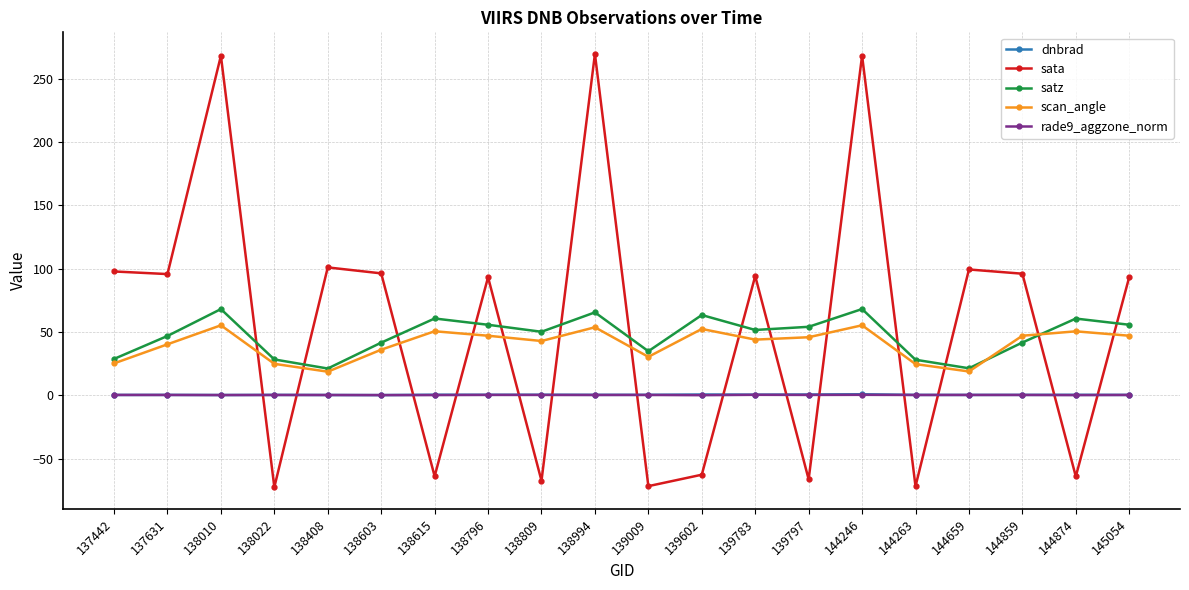

Is this an area chart (filled region under the line)?

No